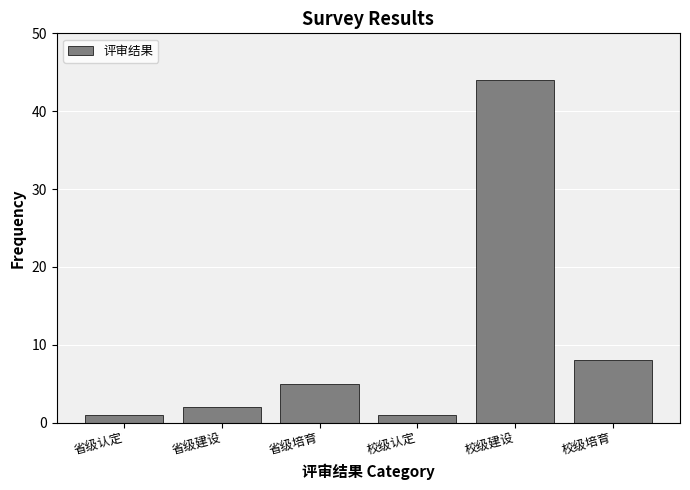

Reading left to right, what are all the values shown in this chart?

1	2	5	1	44	8